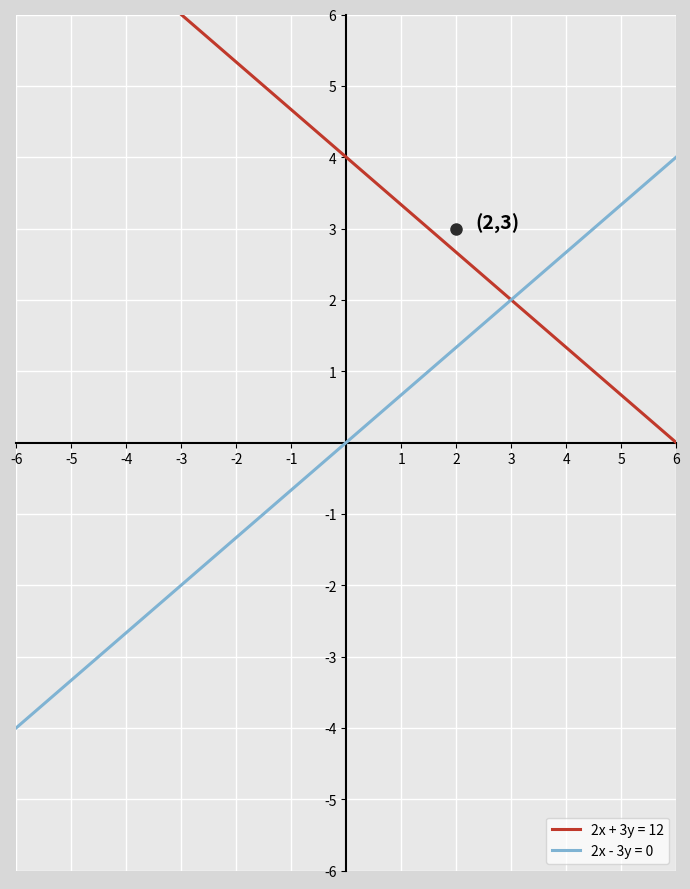

The 2x + 3y = 12 series shows 7.3 at -5. True or false?

True